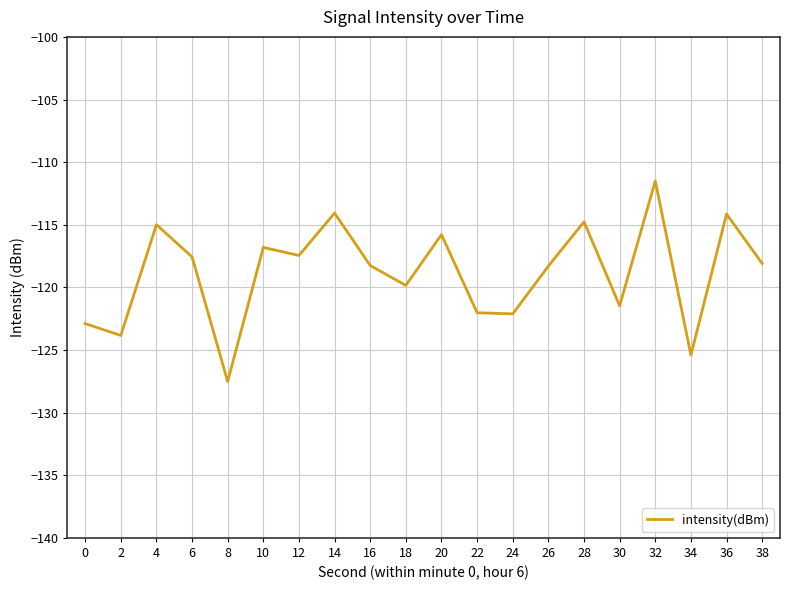

What is the difference between the second highest and second lowest values?

11.3